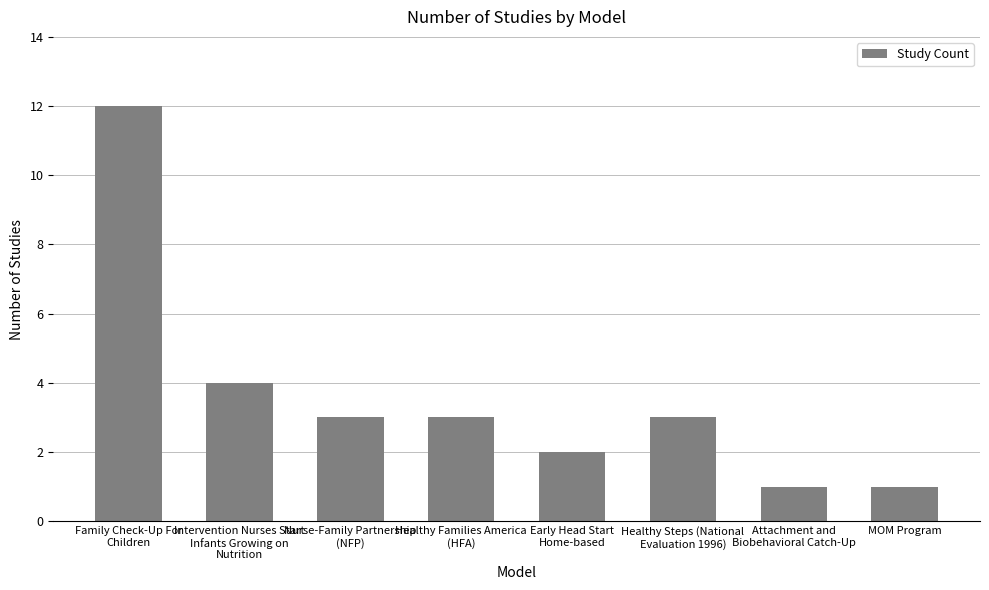

What is the value of the 1st bar from the left?

12